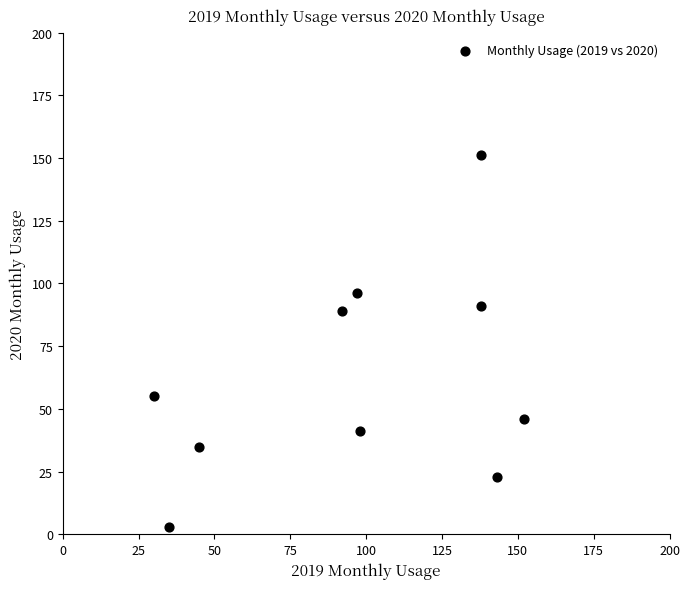

What is the range of X values (max minus min)?

122